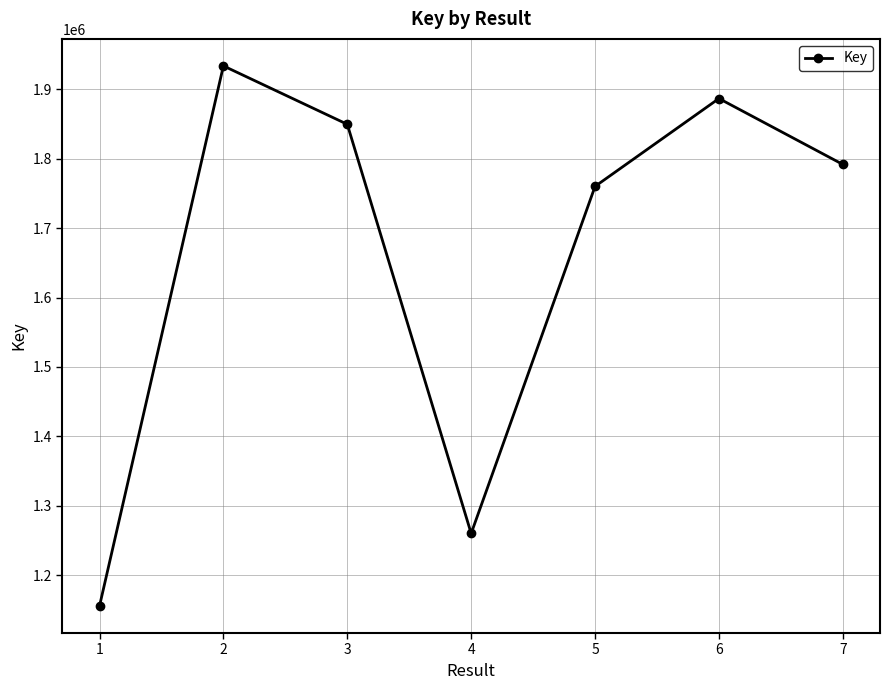

Rank the categories by value from highest to lowest.

2, 6, 3, 7, 5, 4, 1